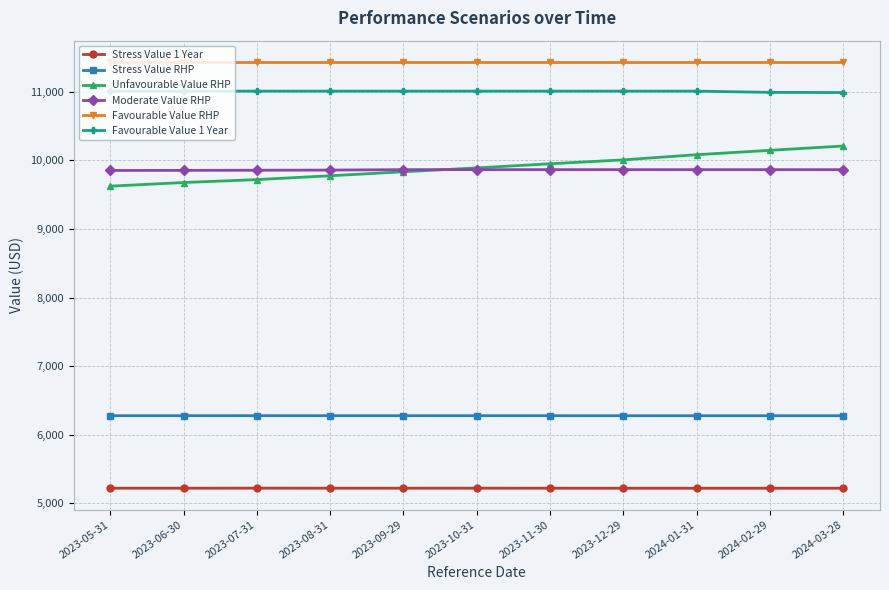

Which series has the largest total across all categories?

Favourable Value RHP